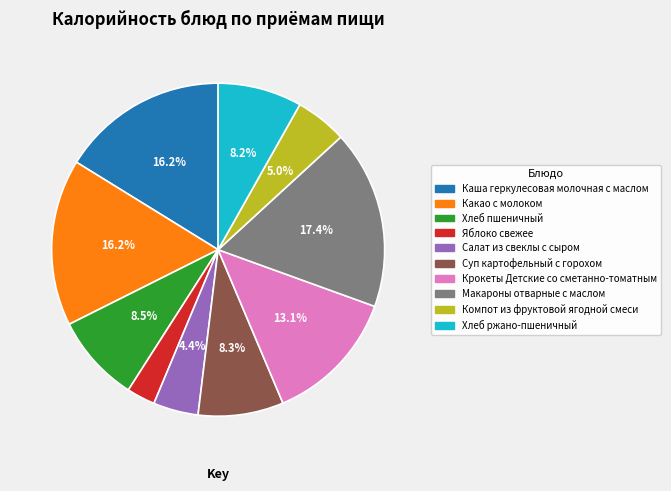

Which category has the smallest portion of the pie?

Яблоко свежее